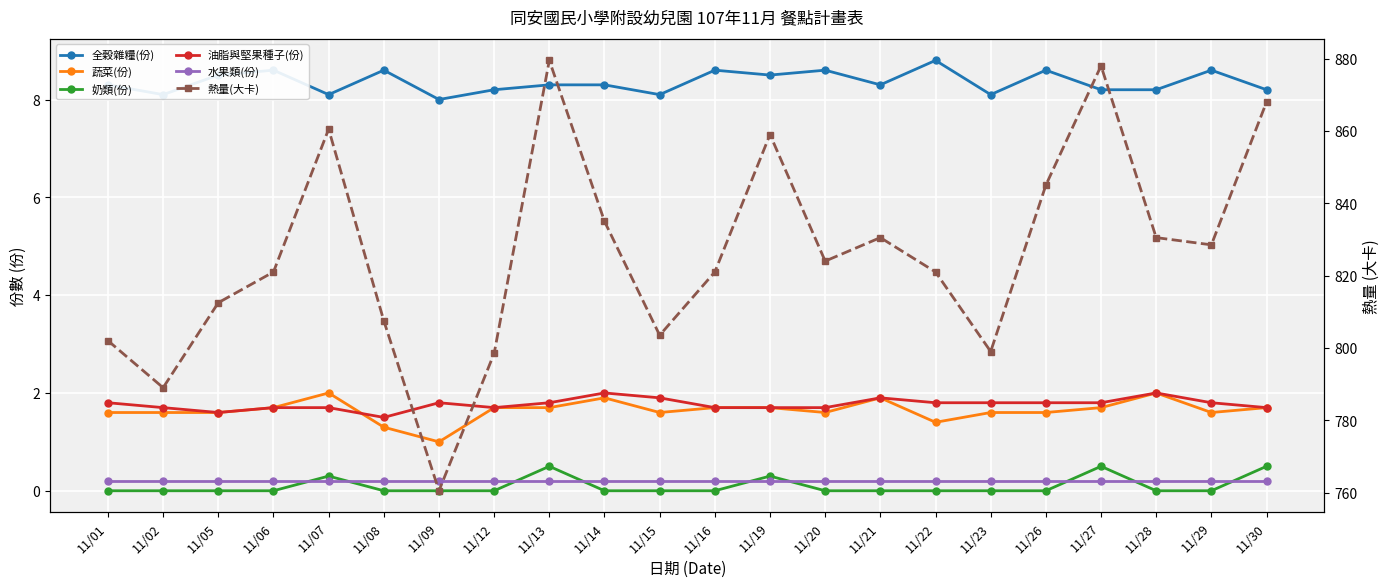

What is the value of the 熱量(大卡) point at the 5th from the left?

860.5